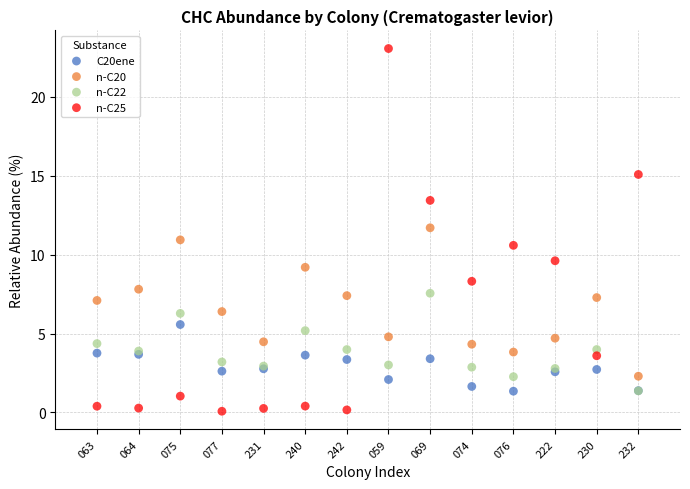

What are all the series names shown in the legend?

C20ene, n-C20, n-C22, n-C25